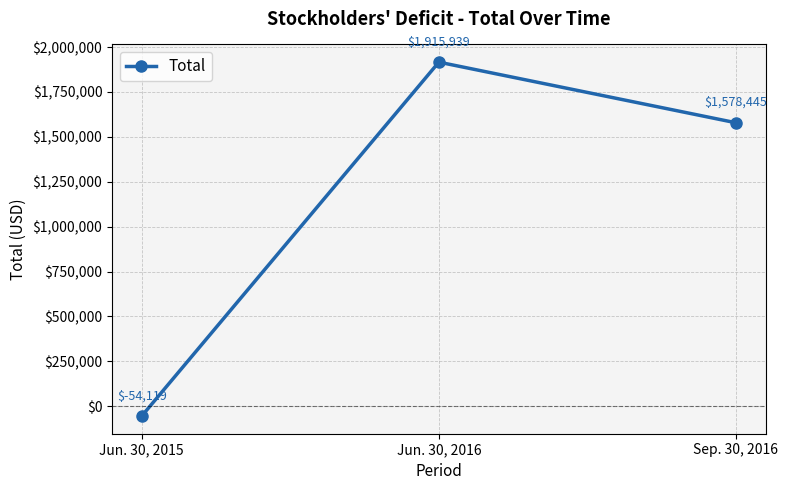

Where does the data first go above 1578445?

Jun. 30, 2016